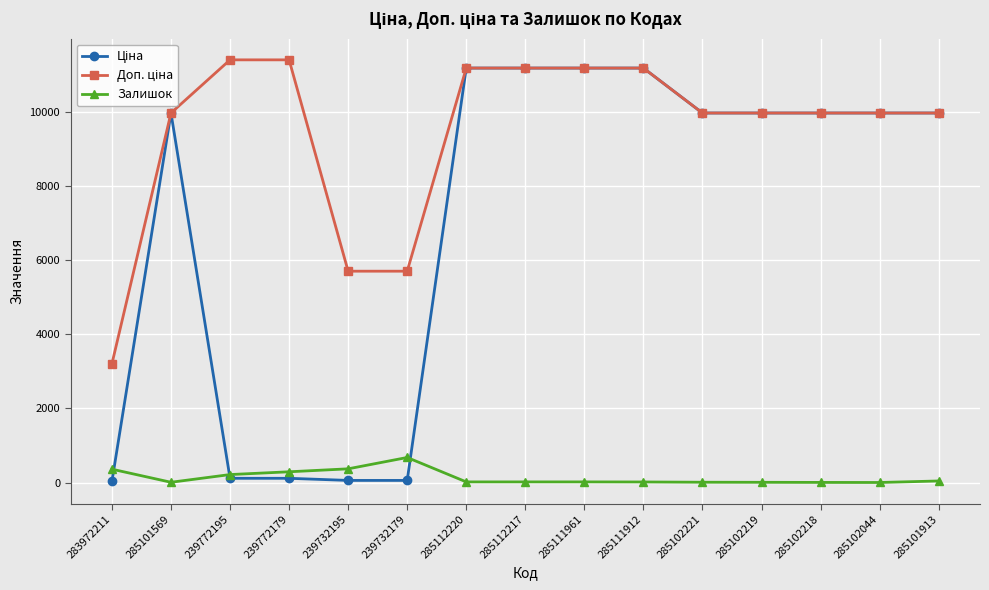

The Залишок series shows 17.0 at 285112217. True or false?

True